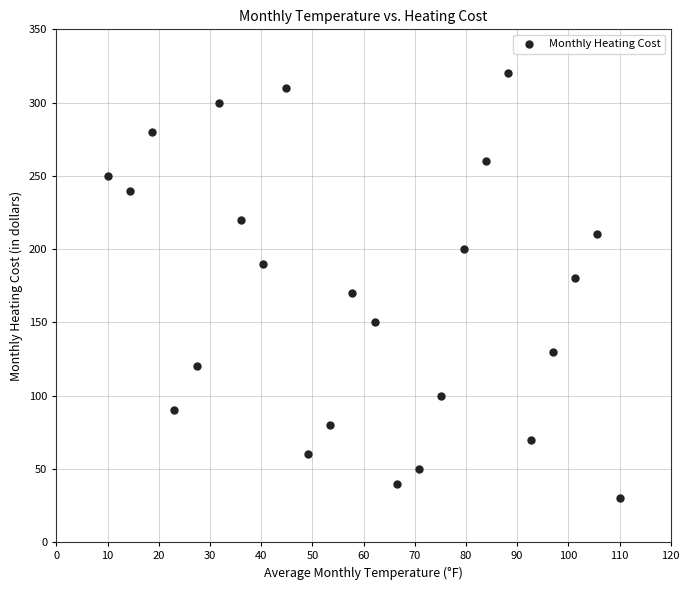

What is the range of Y values (max minus min)?

290